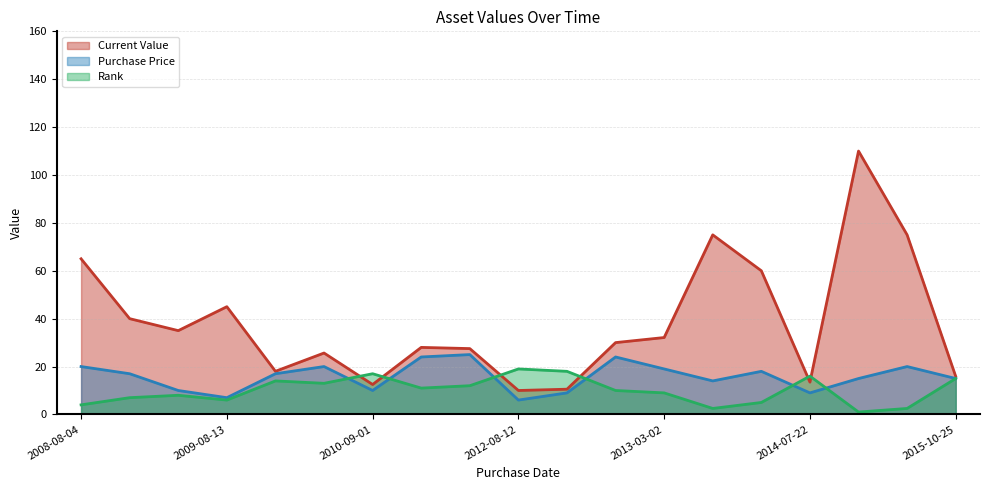

Where is the first local maximum for Purchase Price?

2009-12-11